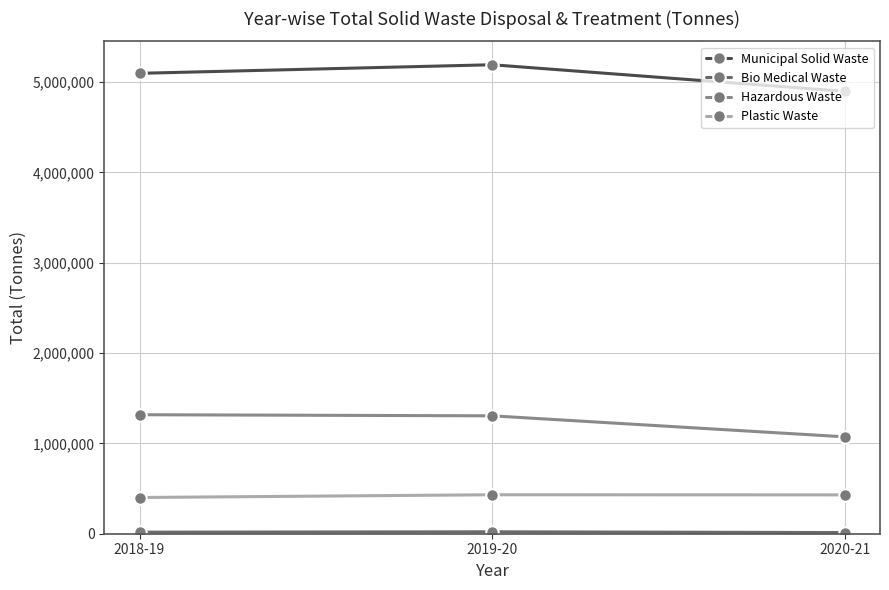

What position from the right is 2019-20?

2